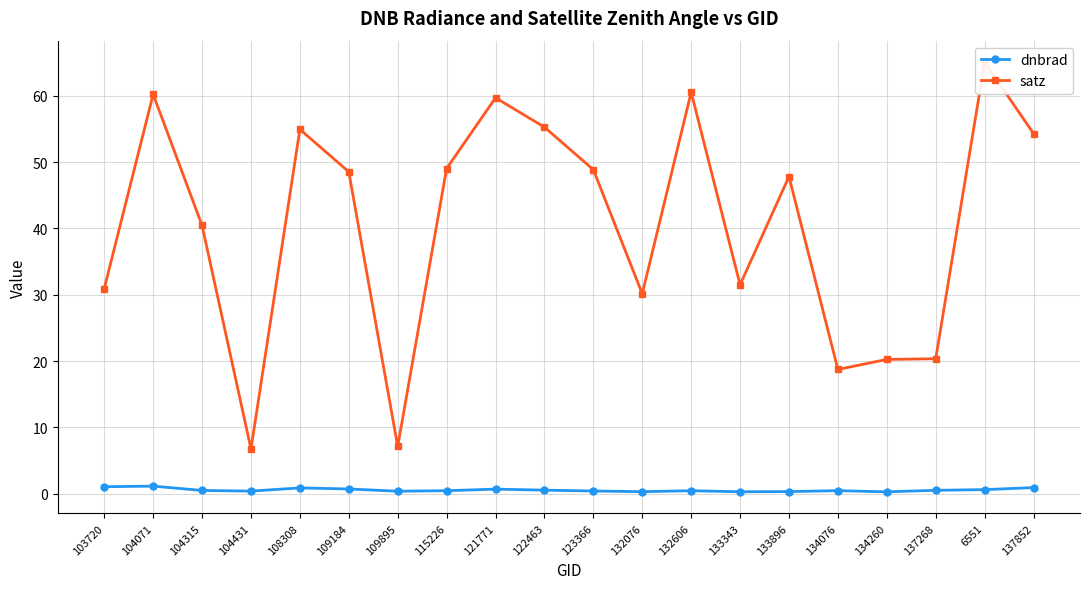

At which category does satz reach its first local valley?

104431